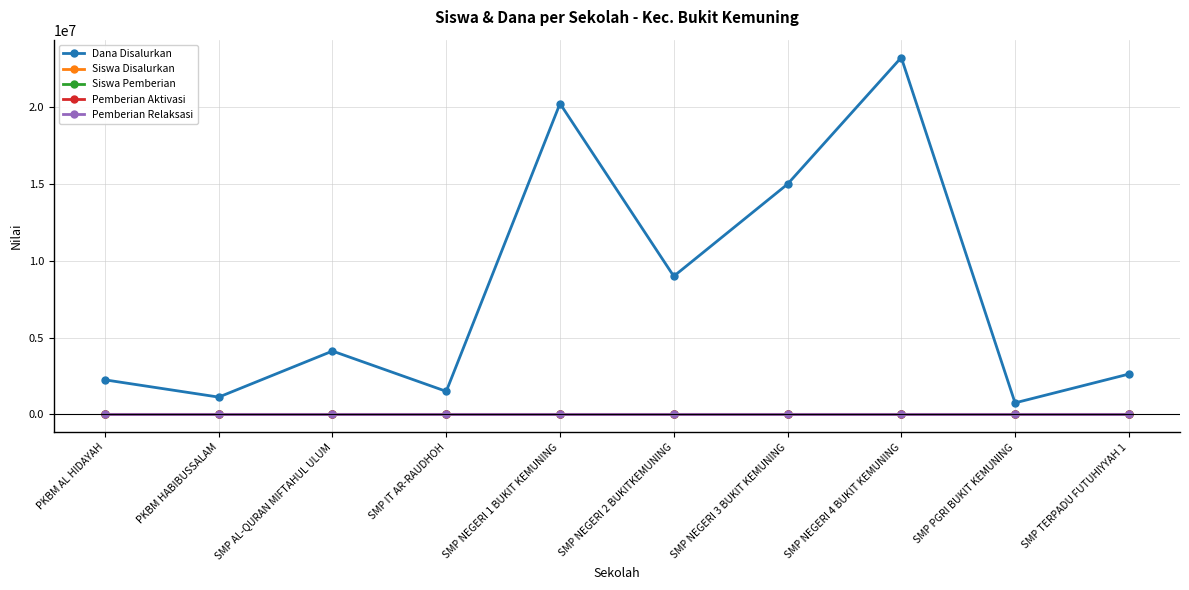

What is the label of the 2nd point from the right?

SMP PGRI BUKIT KEMUNING